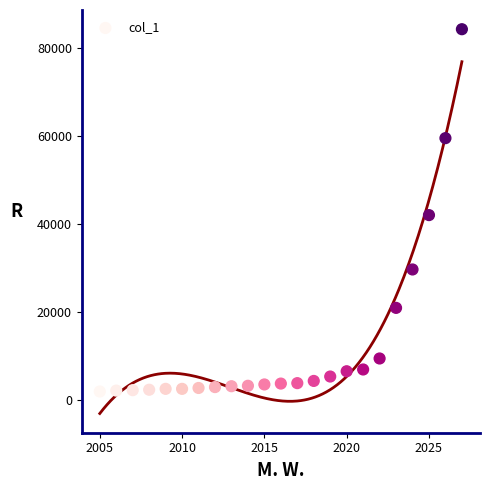

What is the range of Y values (max minus min)?

82318.9